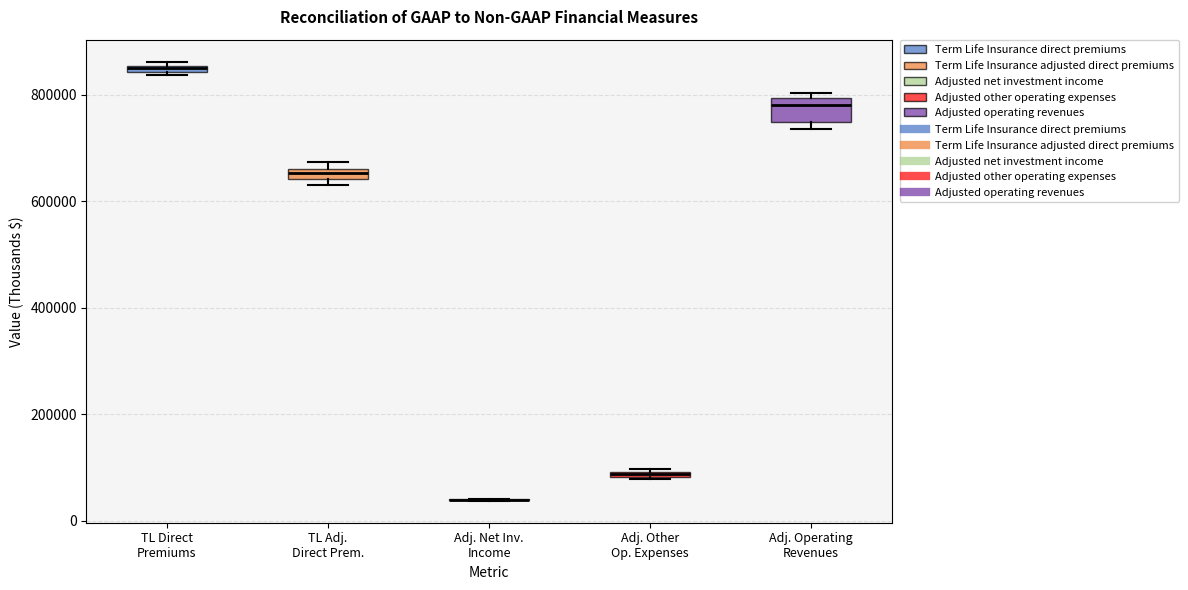

Comparing the boxes themselves (not the whiskers), which one is the tallest?

Adj. Operating Revenues